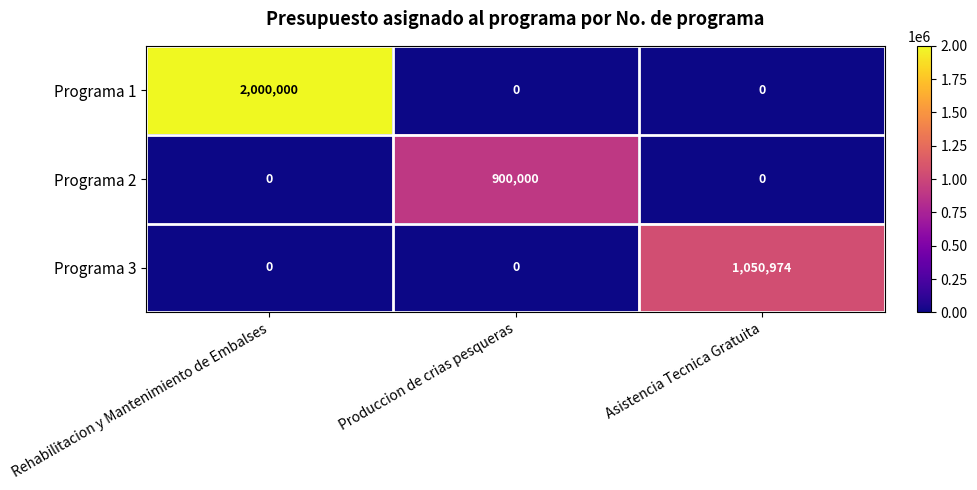

How many values in Programa 2 are above zero?

1